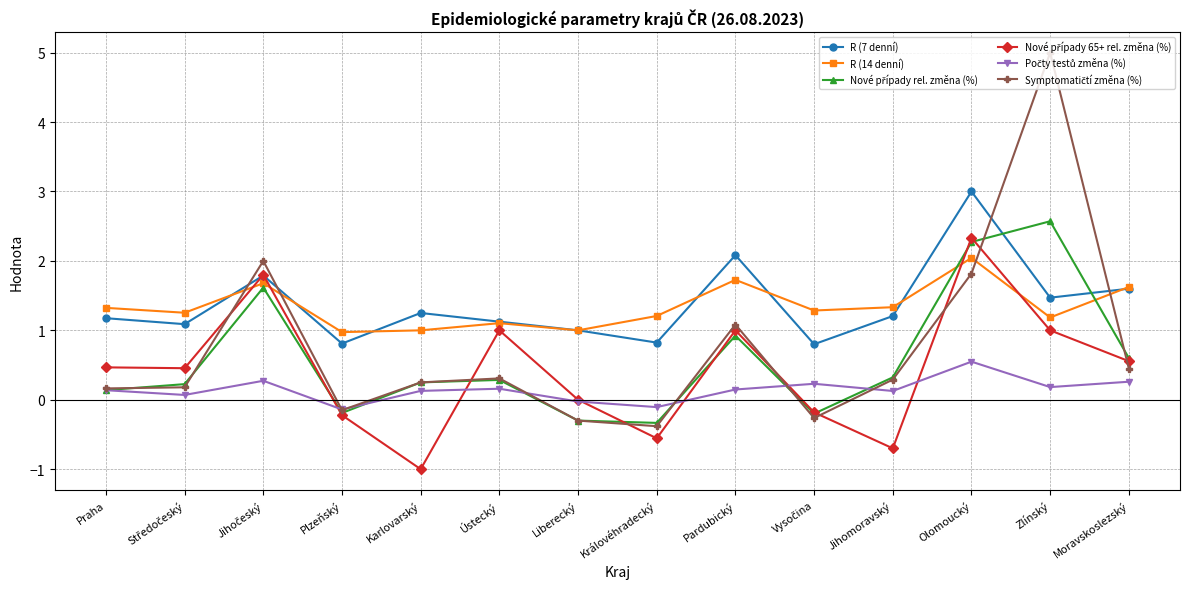

What is the label of the 3rd point from the right?

Olomoucký